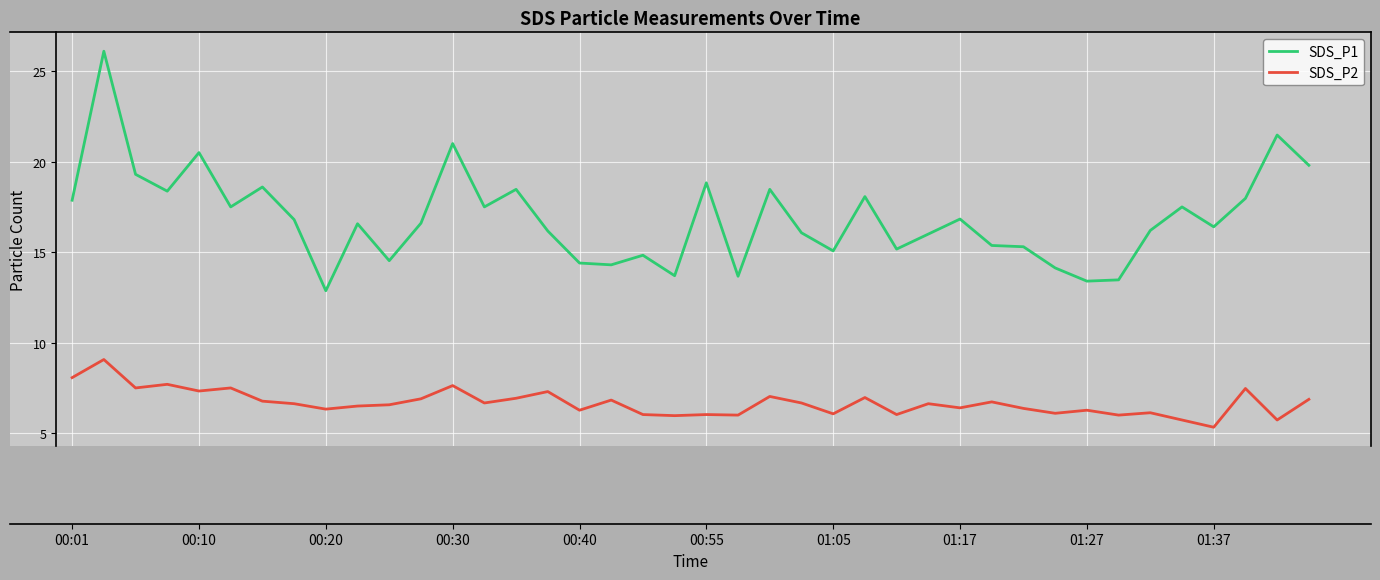

True or false: SDS_P1 and SDS_P2 cross at least once.

False